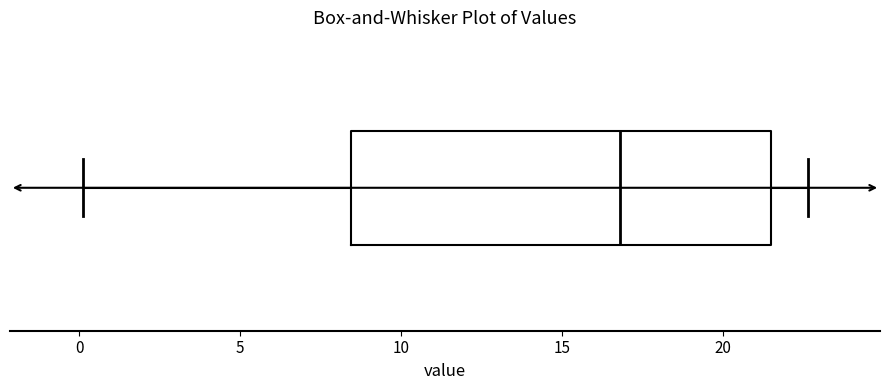

Where is the left edge of the box on the x-axis? The values are not printed on the chart, so give them approximately, as read against the axis.

8.5